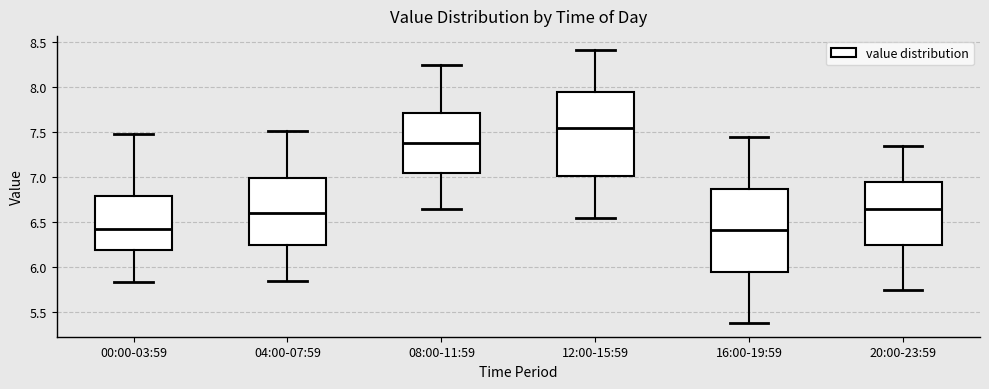

Reading left to right, read every box against the y-axis: the position of its median line, the range the box covers, and the ends of its whiskers. The values are not printed on the chart, so give them approximately, as read against the axis.

00:00-03:59: median 6.45, box 6.20 to 6.80, whiskers 5.85 to 7.50
04:00-07:59: median 6.60, box 6.25 to 7.00, whiskers 5.85 to 7.50
08:00-11:59: median 7.40, box 7.05 to 7.70, whiskers 6.65 to 8.25
12:00-15:59: median 7.55, box 7.00 to 7.95, whiskers 6.55 to 8.40
16:00-19:59: median 6.40, box 5.95 to 6.85, whiskers 5.40 to 7.45
20:00-23:59: median 6.65, box 6.25 to 6.95, whiskers 5.75 to 7.35